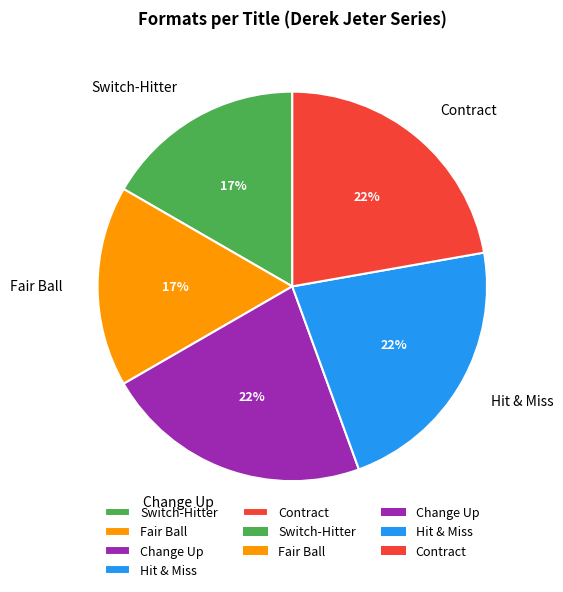

The Switch-Hitter slice represents 8% of the pie. True or false?

False